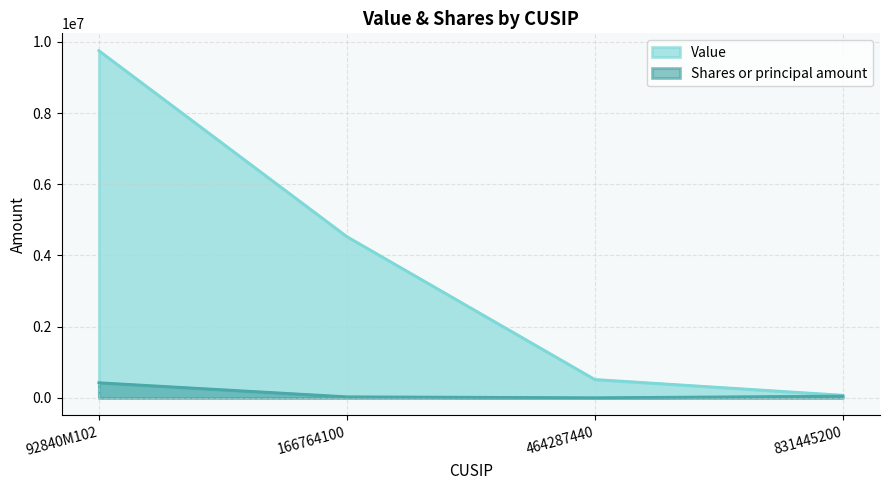

Where is Shares or principal amount nearest to the value 215921?

831445200